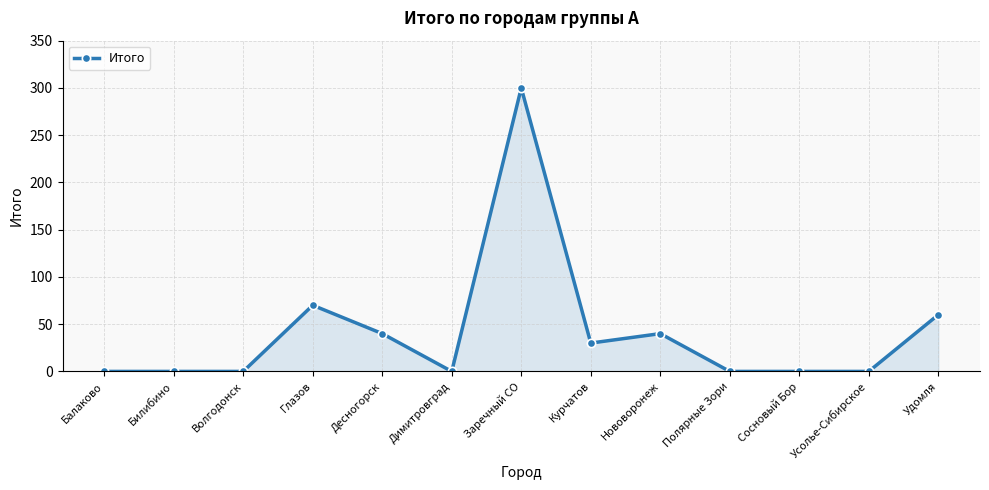

Count the number of categories in the chart.

13